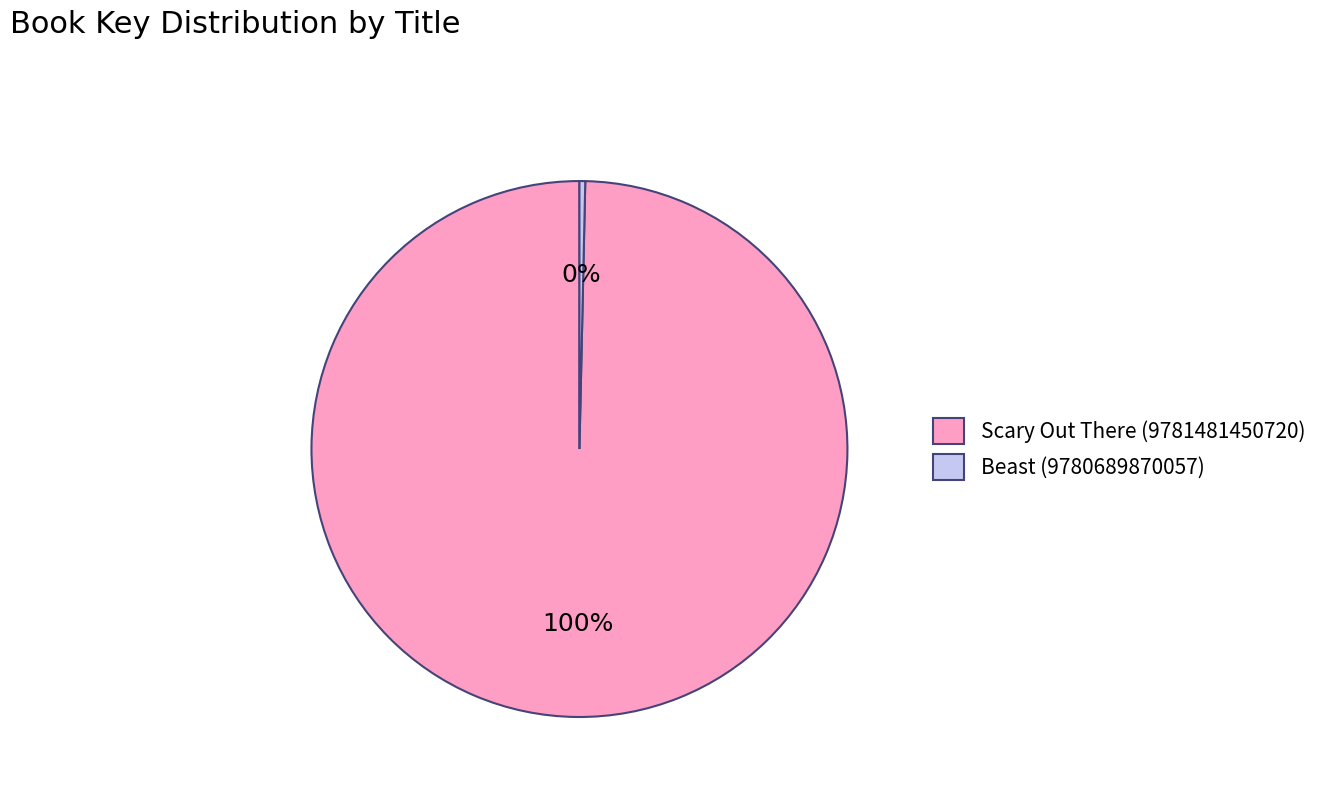

Count the number of slices in the pie.

2